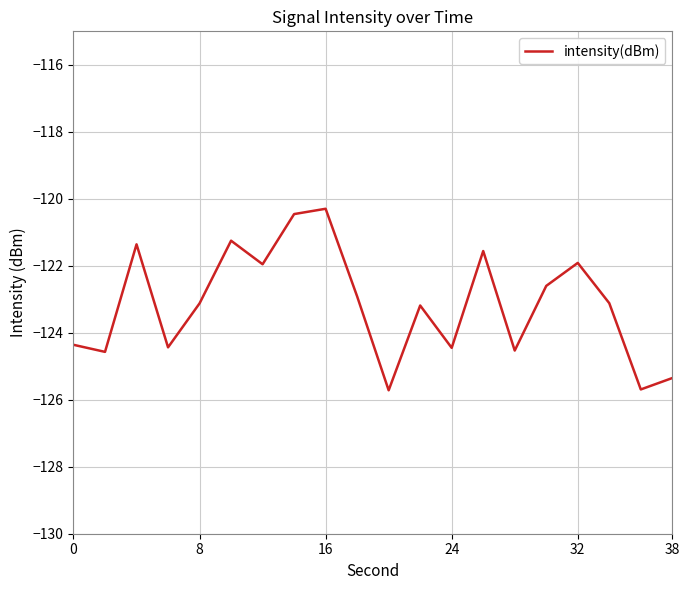

What is the average value?

-123.1